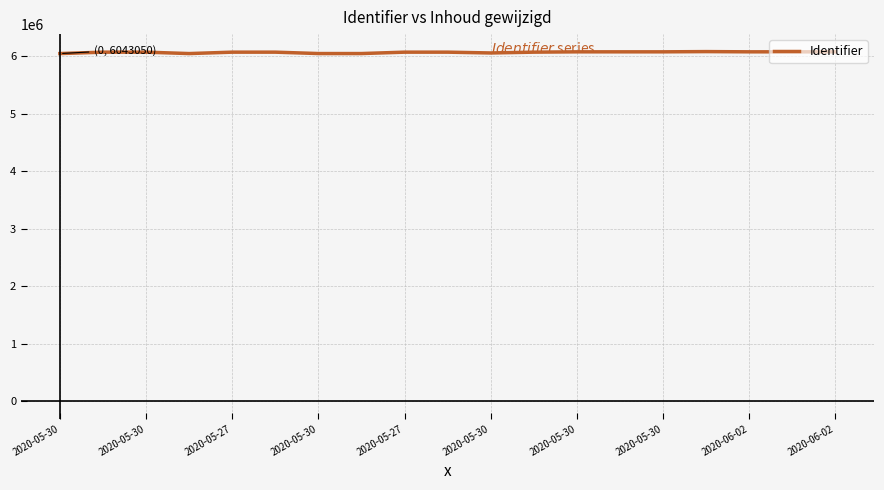

What is the greatest value displayed?

6077323